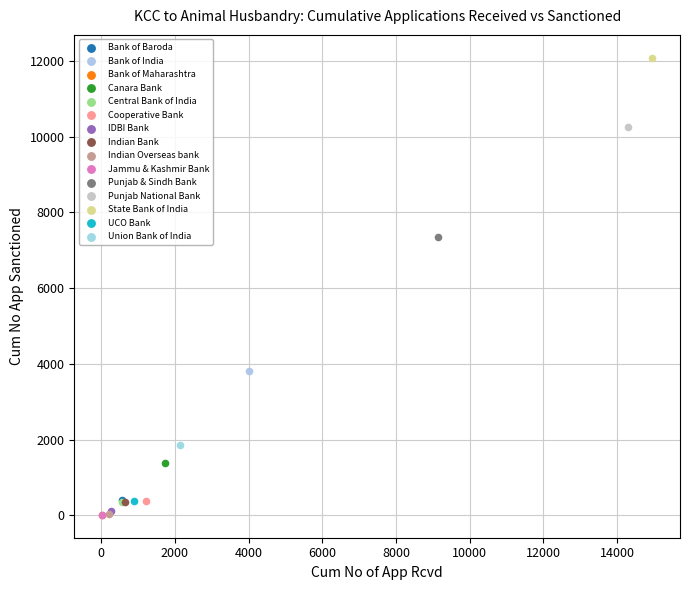

What are all the series names shown in the legend?

Bank of Baroda, Bank of India, Bank of Maharashtra, Canara Bank, Central Bank of India, Cooperative Bank, IDBI Bank, Indian Bank, Indian Overseas bank, Jammu & Kashmir Bank, Punjab & Sindh Bank, Punjab National Bank, State Bank of India, UCO Bank, Union Bank of India